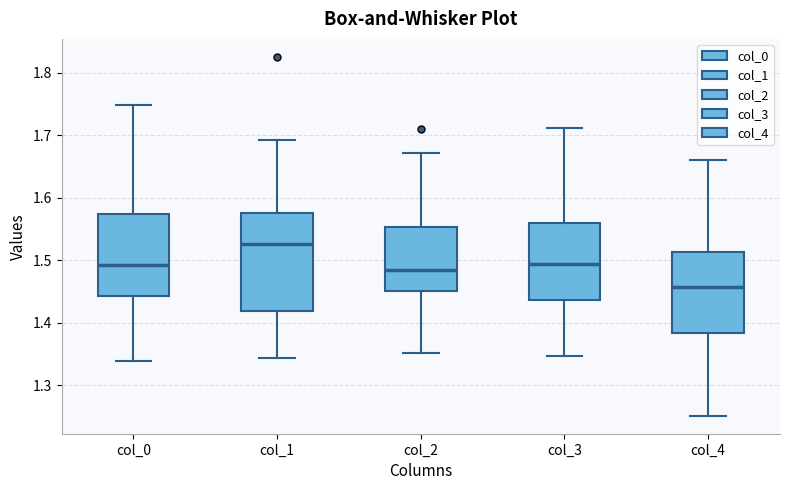

Where does the lower whisker of the box for col_4 end on the y-axis? The values are not printed on the chart, so give them approximately, as read against the axis.

1.25